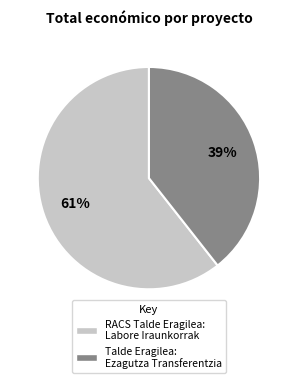

Combined, do Talde Eragilea: Ezagutza Transferentzia and RACS Talde Eragilea: Labore Iraunkorrak account for over 50%?

Yes